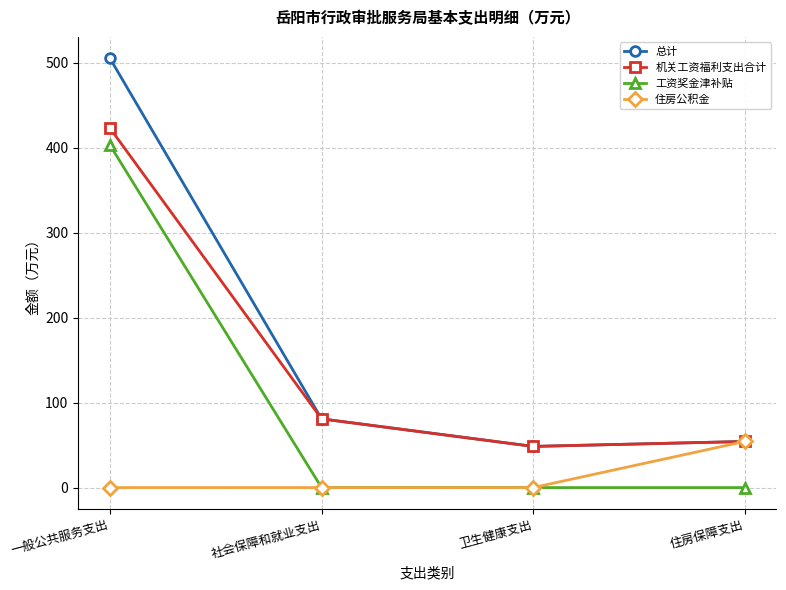

How many data points in 住房公积金 are above 0?

1